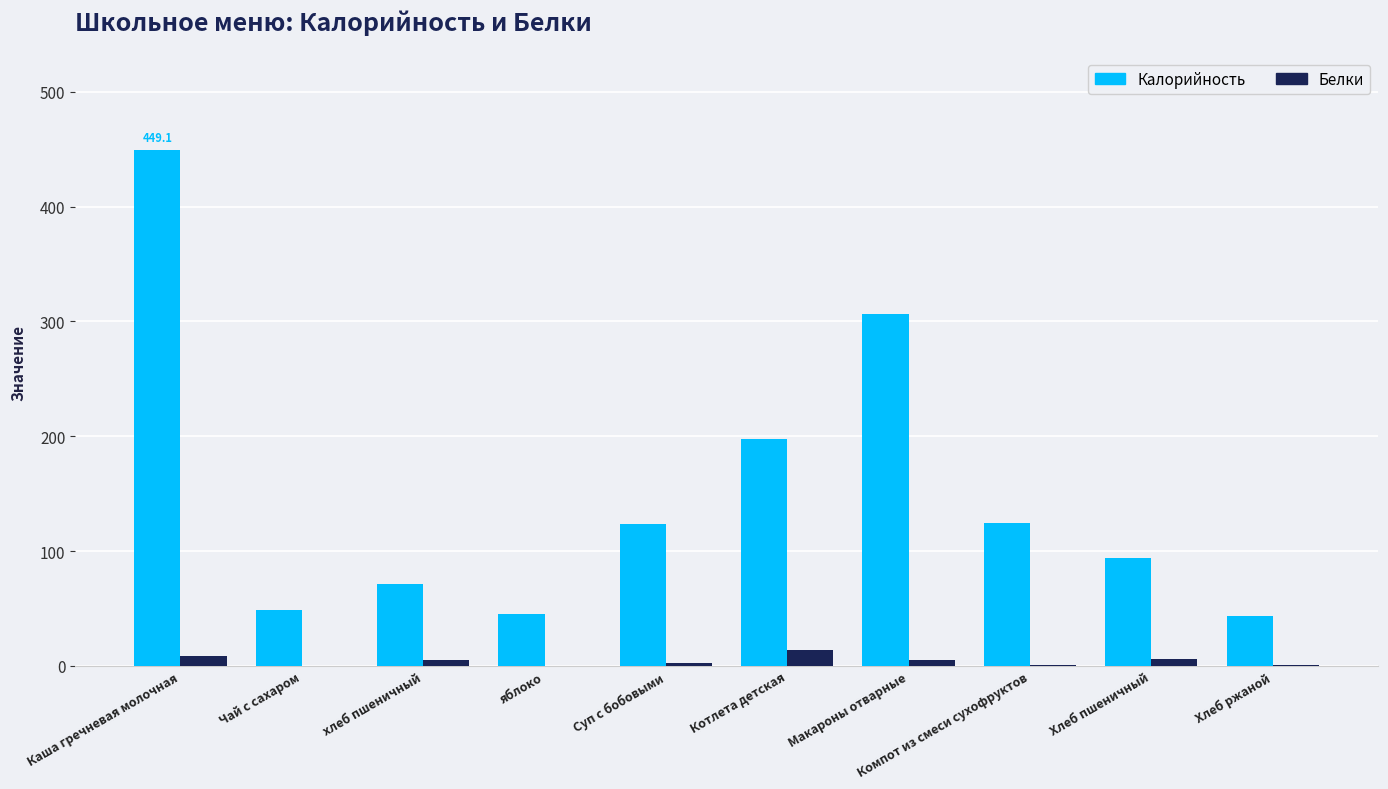

Are the bars grouped side by side (vs. stacked)?

Yes